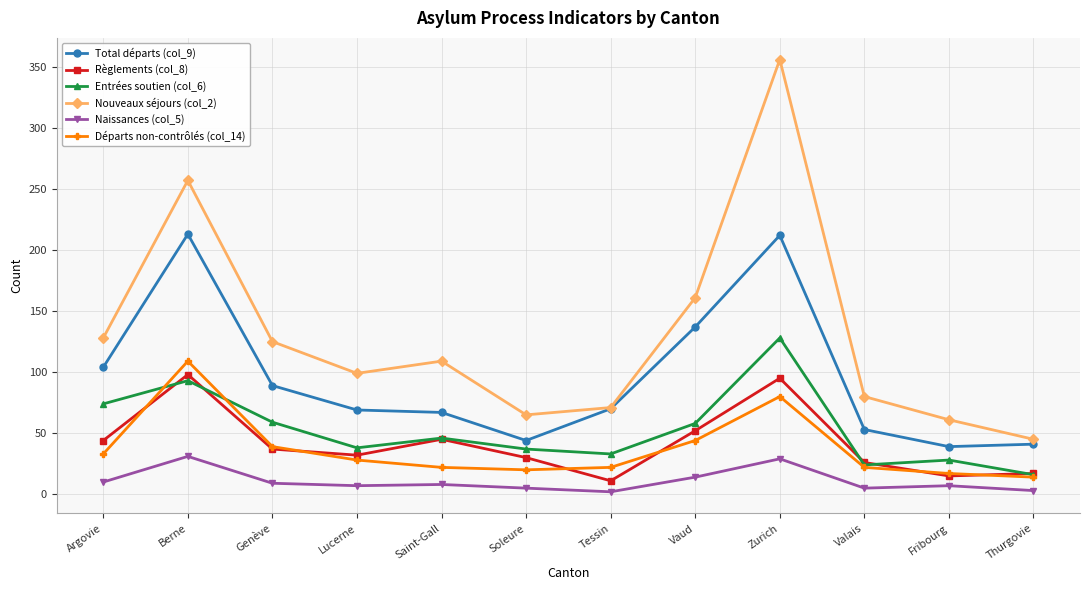

What is the average value of the Naissances (col_5) series?

11